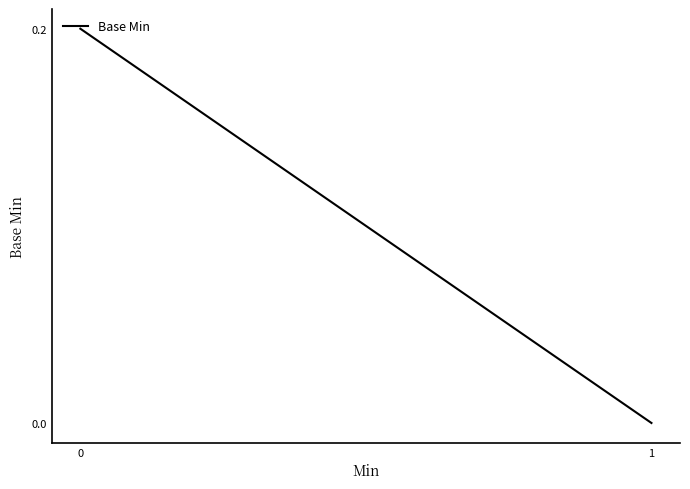

Reading right to left, what are all the values shown in this chart?

1=0.0	0=0.2